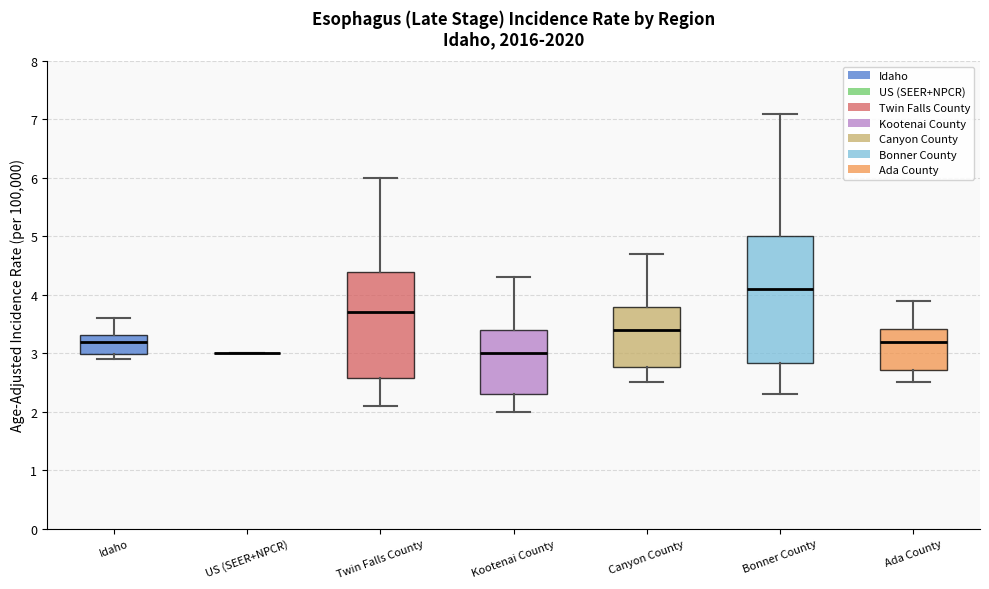

Comparing the boxes themselves (not the whiskers), which one is the tallest?

Bonner County